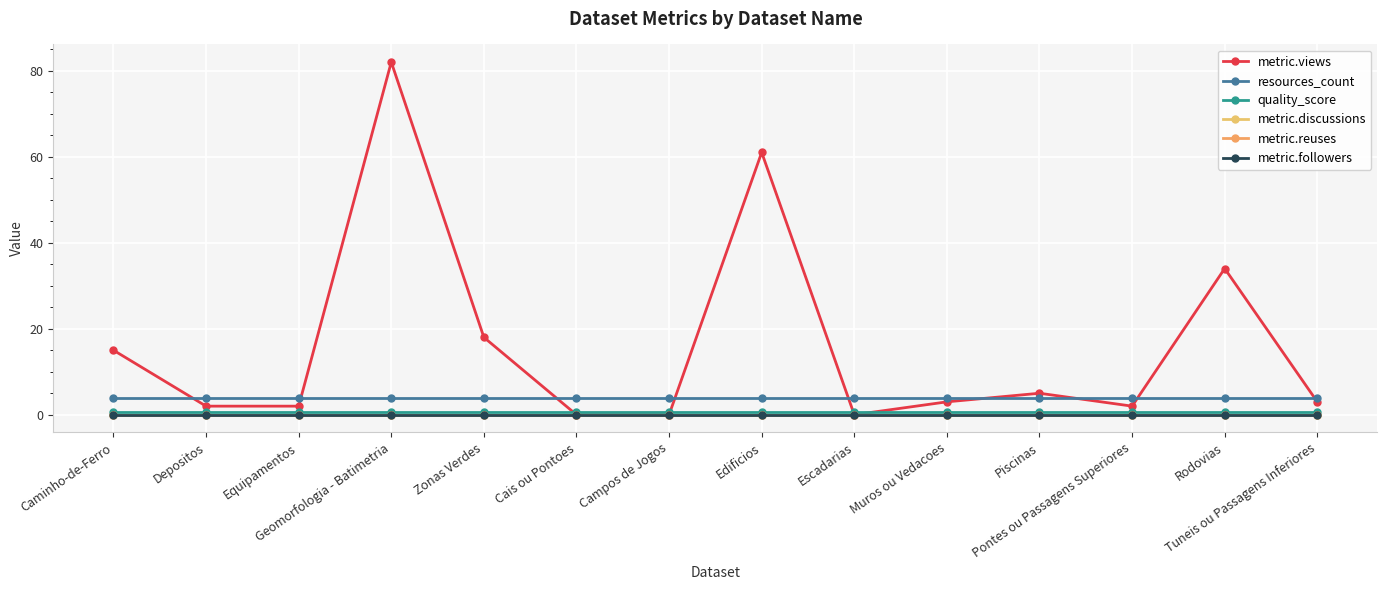

Which series has the largest total across all categories?

metric.views